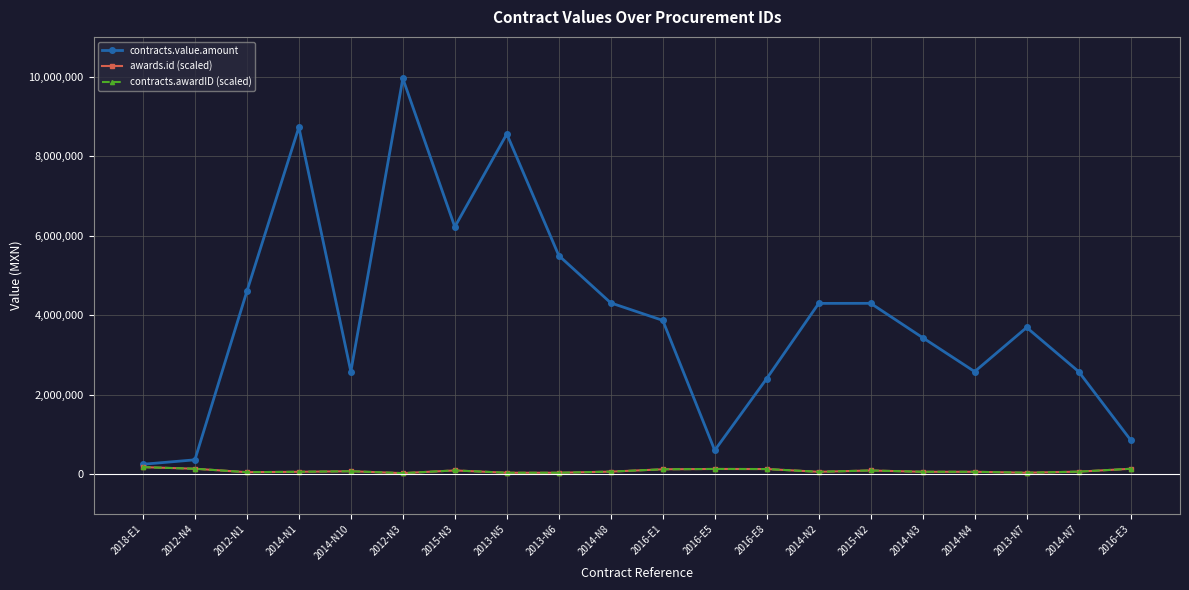

True or false: contracts.awardID (scaled) and awards.id (scaled) cross at least once.

False